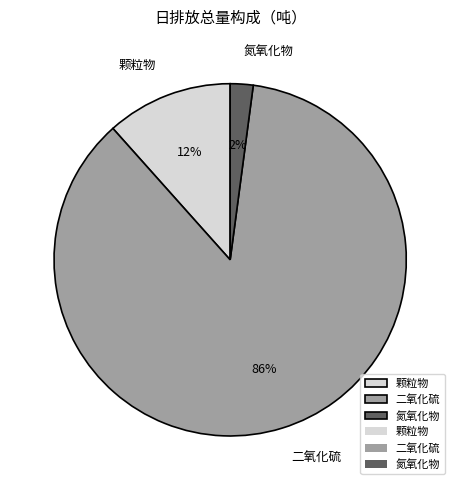

Which slice represents more than half of the pie?

二氧化硫